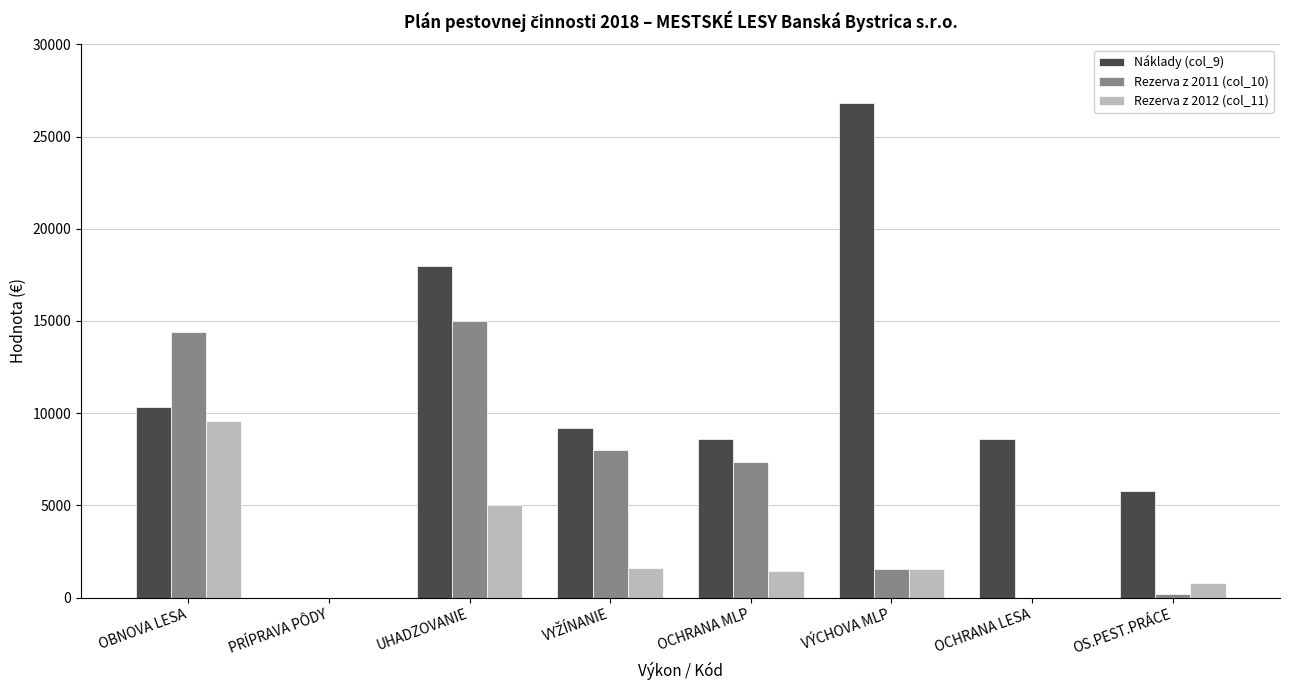

What is the spread (max minus min) of values at VÝCHOVA MLP?

25273.1